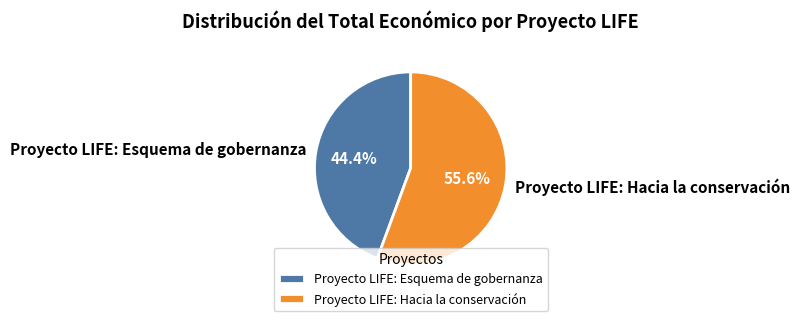

Rank the categories by value from highest to lowest.

Proyecto LIFE: Hacia la conservación, Proyecto LIFE: Esquema de gobernanza